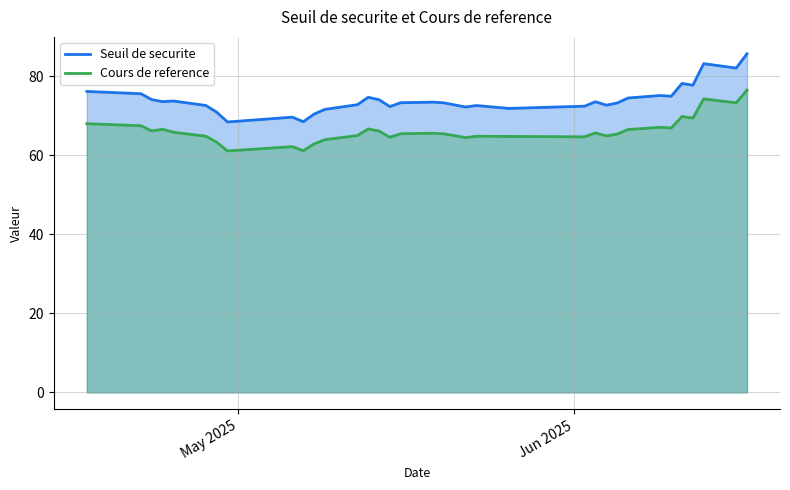

True or false: Seuil de securite and Cours de reference intersect in this chart.

False